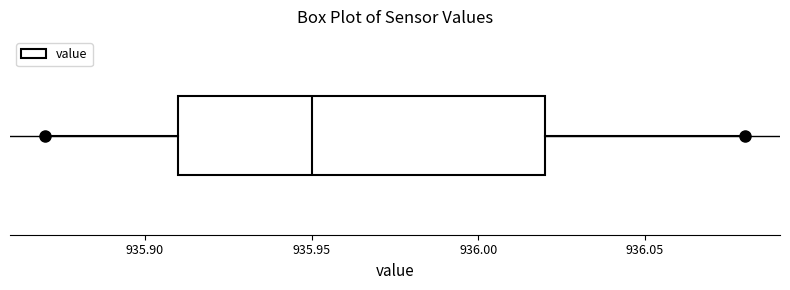

Where does the median line of the box sit on the x-axis? The values are not printed on the chart, so give them approximately, as read against the axis.

935.95